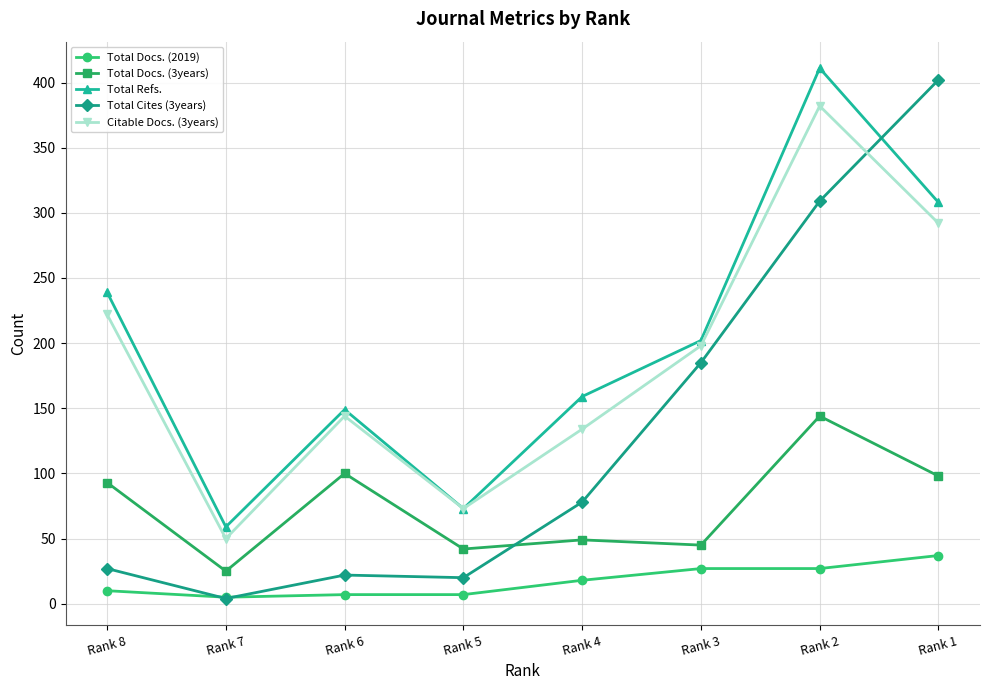

Is it true that Citable Docs. (3years) equals 68 at Rank 1?

False